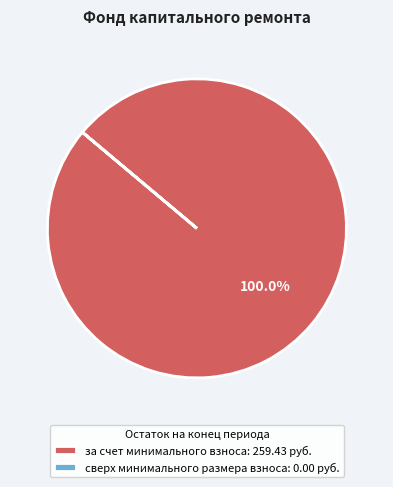

Does за счет минимального взноса: 259.43 руб. account for over 50% of the chart?

Yes